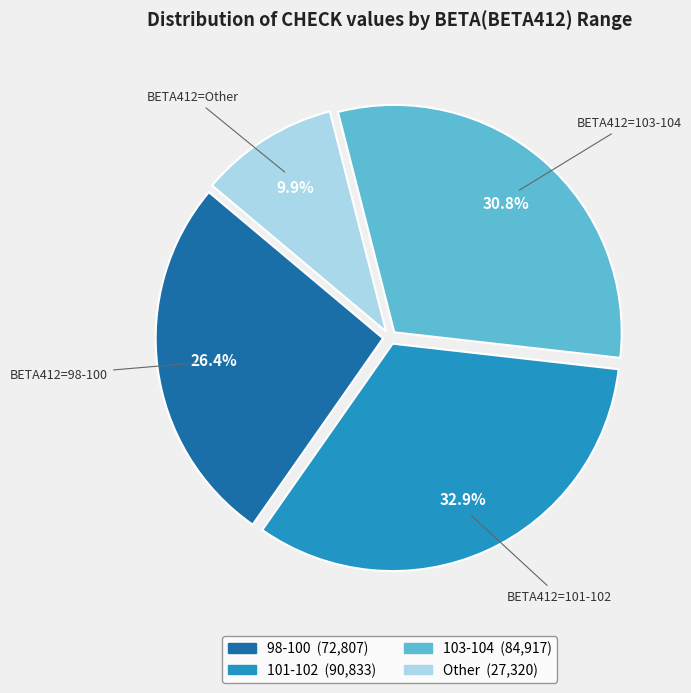

Is there any slice that represents more than half of the pie?

No